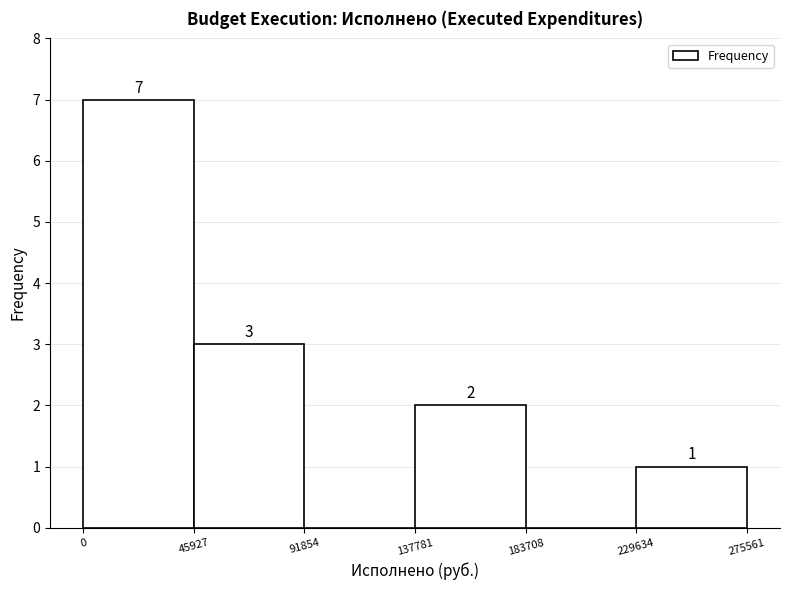

Over which range of the x-axis is the bar tallest?

0 to 45927